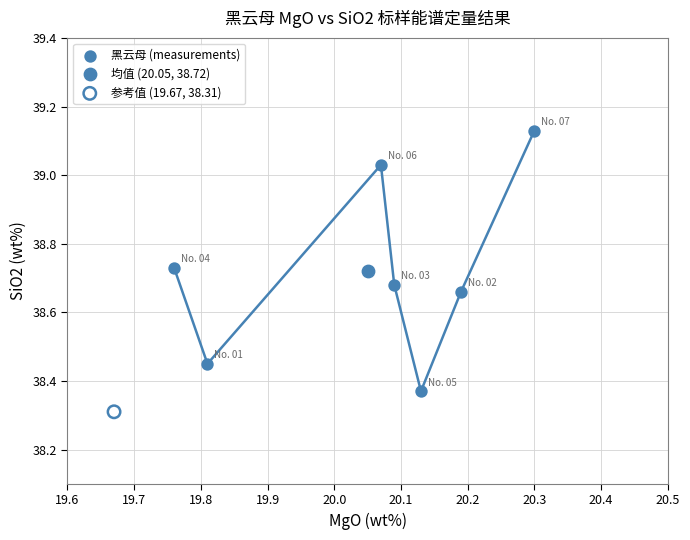

What are all the series names shown in the legend?

黑云母 (measurements), 均值 (20.05, 38.72), 参考值 (19.67, 38.31)